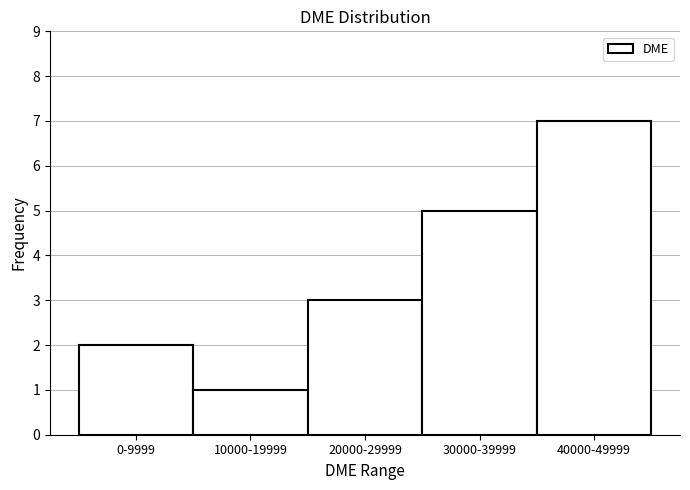

Reading right to left, transcribe all the data shown in this chart.

7	5	3	1	2